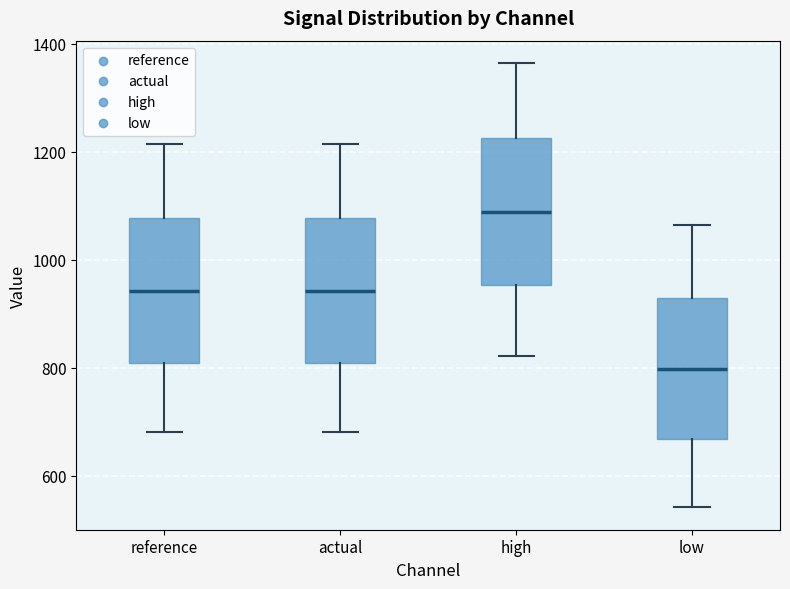

Reading left to right, transcribe this box plot: for each box, give where its median line is, the range the box spans, and where its two whiskers end, as read against the y-axis. The values are not printed on the chart, so give them approximately, as read against the axis.

reference: median 940, box 800 to 1080, whiskers 680 to 1220
actual: median 940, box 800 to 1080, whiskers 680 to 1220
high: median 1080, box 960 to 1220, whiskers 820 to 1360
low: median 800, box 660 to 920, whiskers 540 to 1060